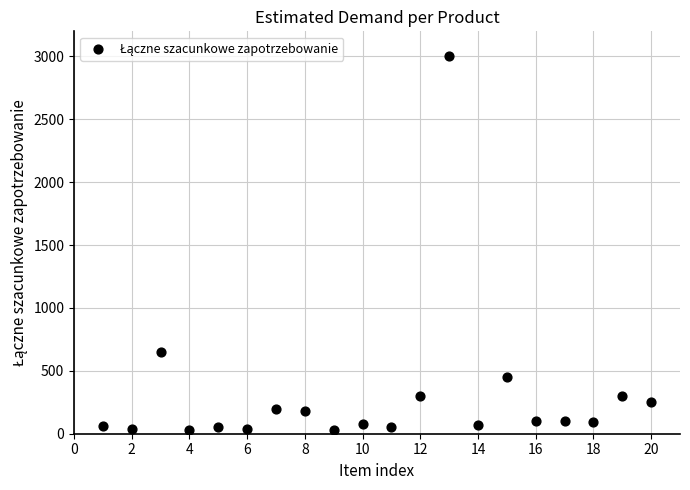

What is the range of Y values (max minus min)?

2970